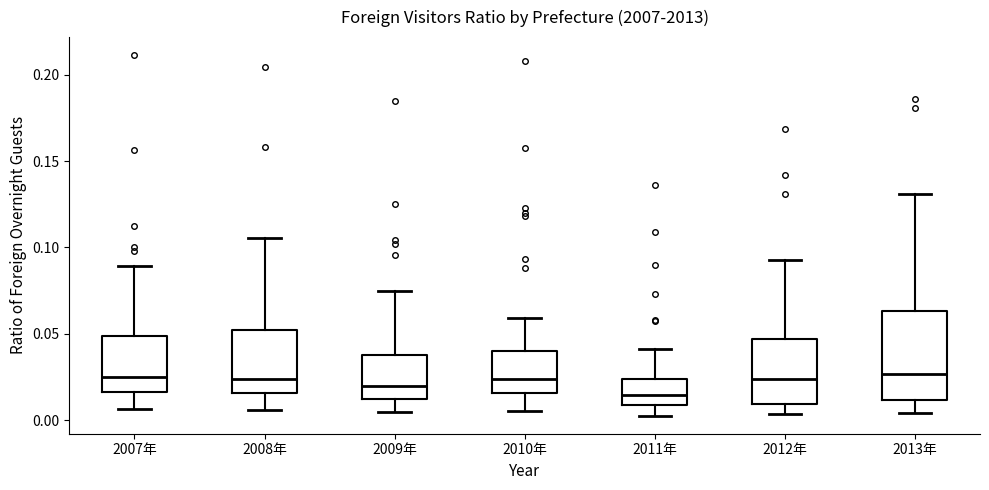

Reading left to right, transcribe this box plot: for each box, give where its median line is, the range the box spans, and where its two whiskers end, as read against the y-axis. The values are not printed on the chart, so give them approximately, as read against the axis.

2007年: median 0.025, box 0.015 to 0.050, whiskers 0.005 to 0.090
2008年: median 0.025, box 0.015 to 0.050, whiskers 0.005 to 0.105
2009年: median 0.020, box 0.010 to 0.040, whiskers 0.005 to 0.075
2010年: median 0.025, box 0.015 to 0.040, whiskers 0.005 to 0.060
2011年: median 0.015, box 0.010 to 0.025, whiskers 0.005 to 0.040
2012年: median 0.025, box 0.010 to 0.045, whiskers 0.005 to 0.095
2013年: median 0.025, box 0.010 to 0.065, whiskers 0.005 to 0.130